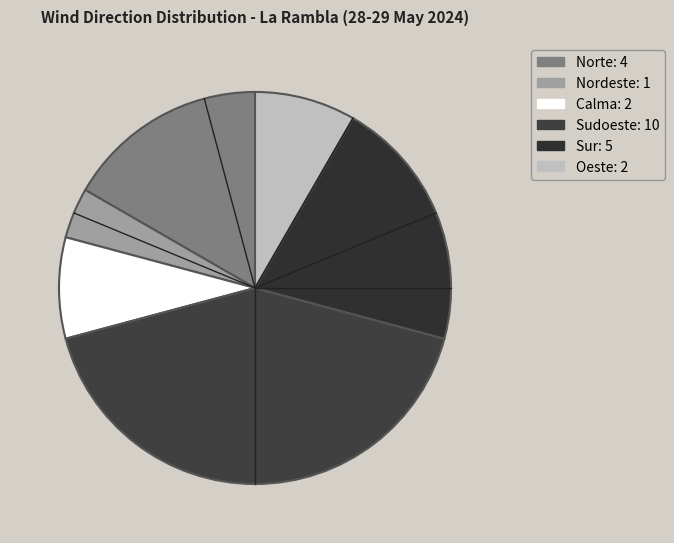

Which slice is the largest?

Sudoeste